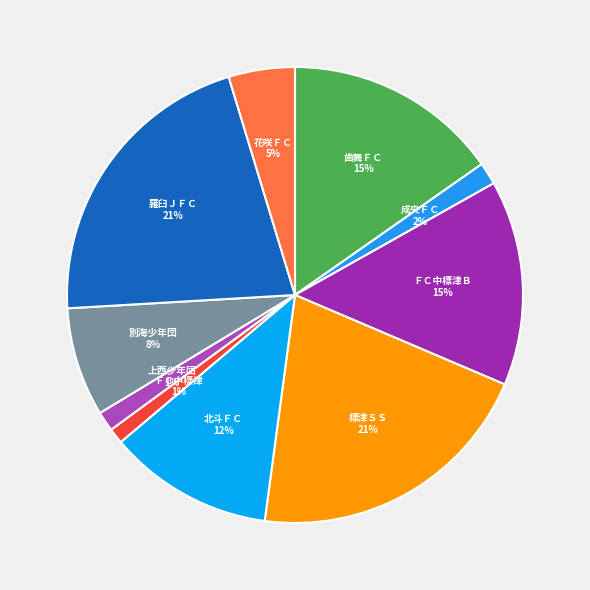

To the nearest percent, what is the difference between the largest and smallest slice percentages?

20%